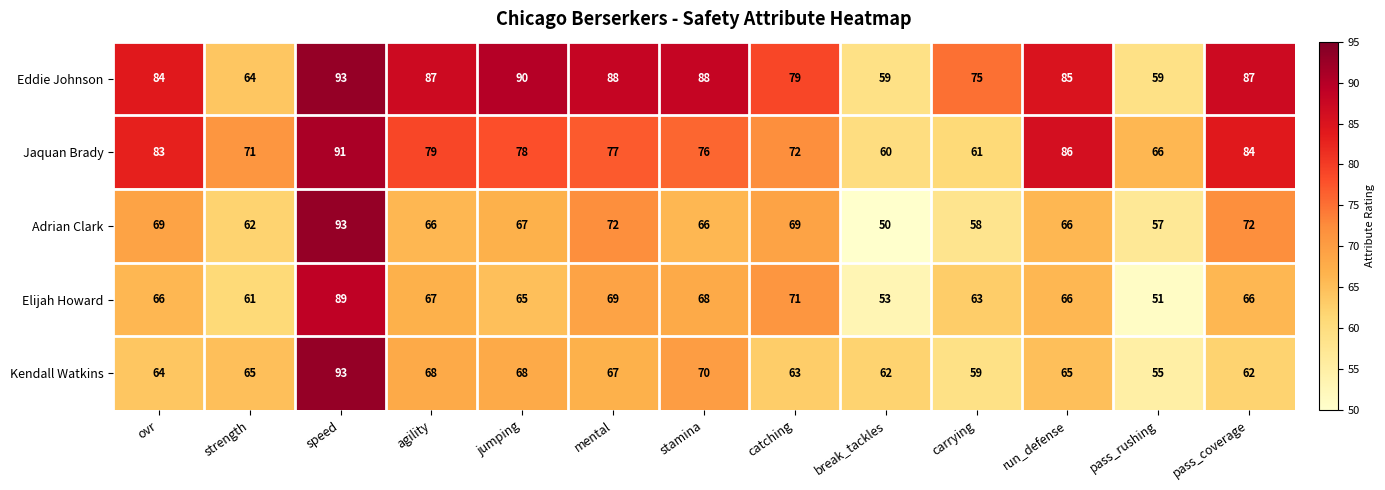

How many values in the Adrian Clark series are below 66?

4